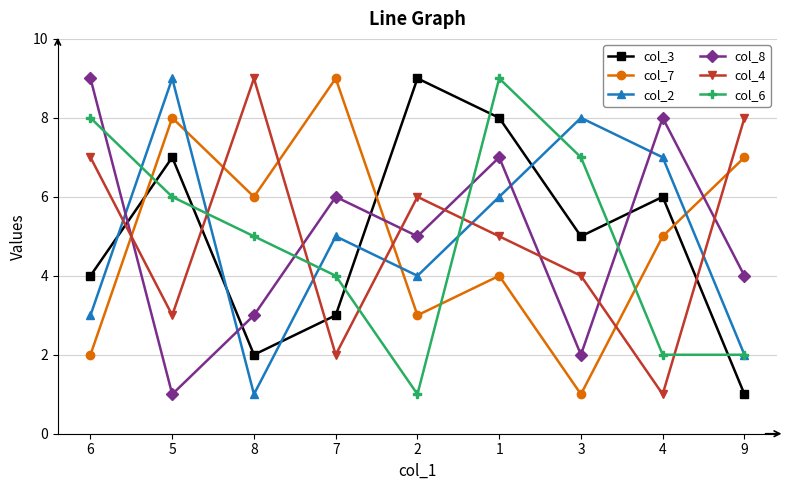

Count the col_4 values in the range 3 to 7.

5